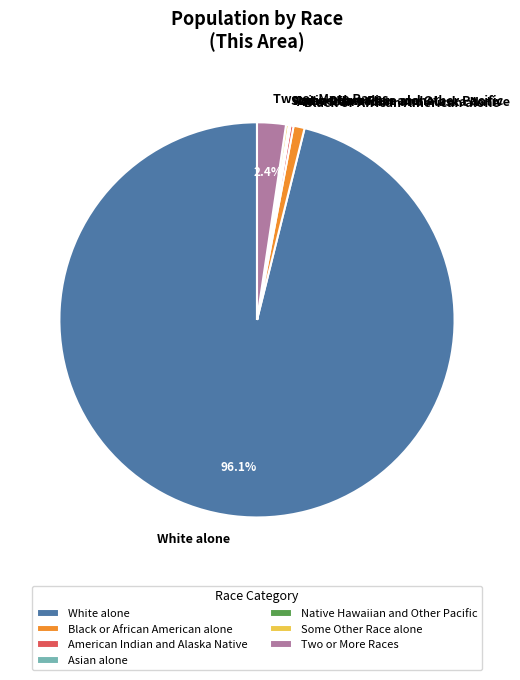

What percentage is the Two or More Races slice, to the nearest percent?

2%